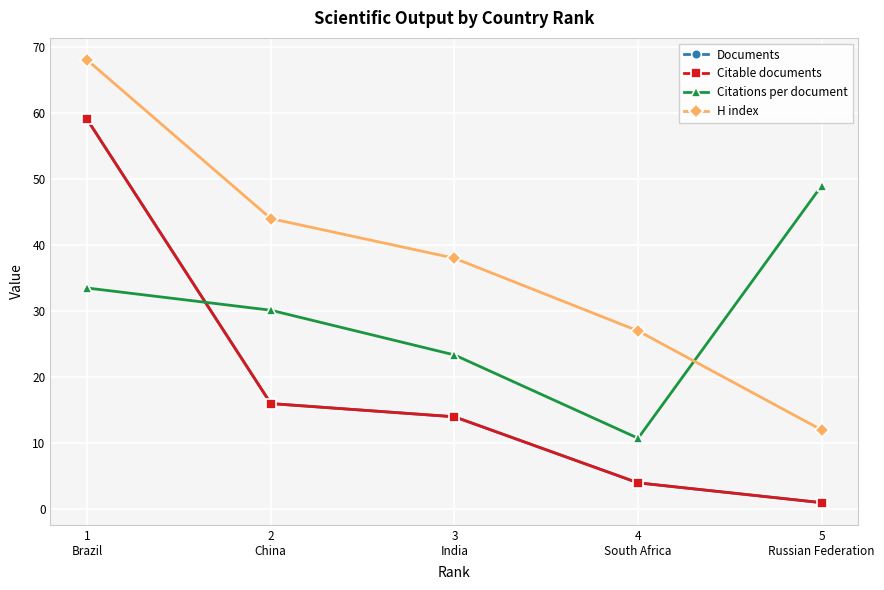

Does the chart have visible grid lines?

Yes